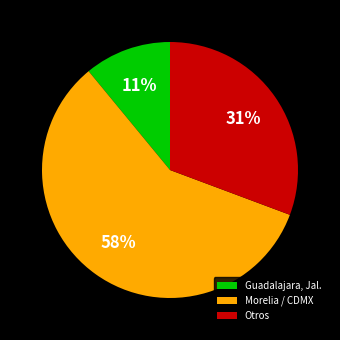

Is the sum of Morelia / CDMX and Otros greater than half?

Yes